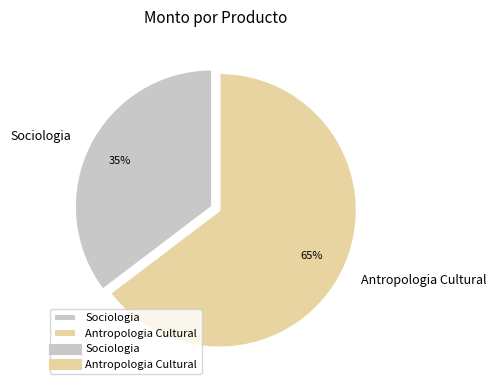

How many slices are in this pie chart?

2